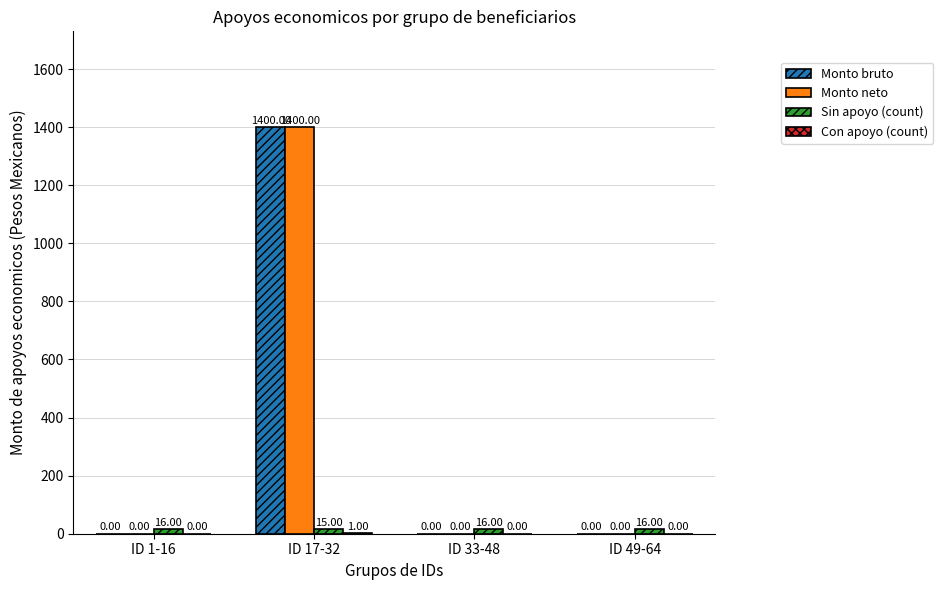

At which category is the sum across all series the highest?

ID 17-32